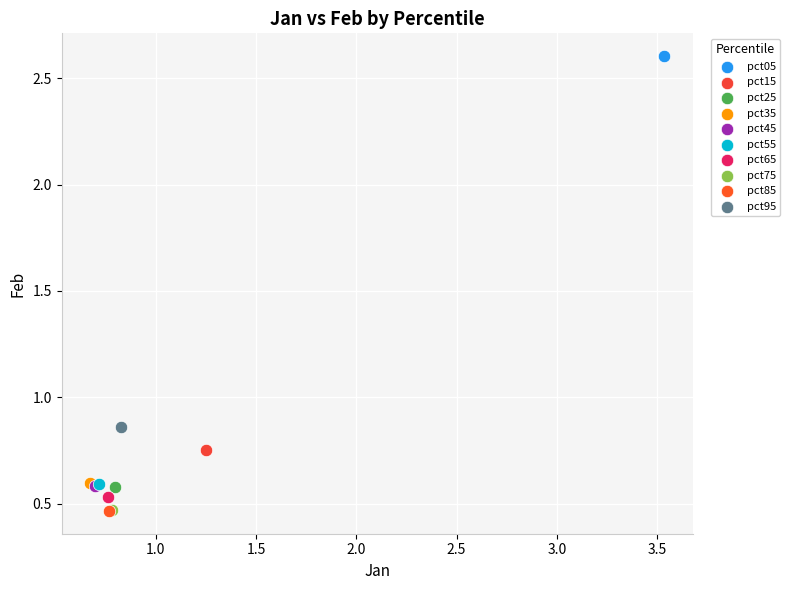

What are all the series names shown in the legend?

pct05, pct15, pct25, pct35, pct45, pct55, pct65, pct75, pct85, pct95